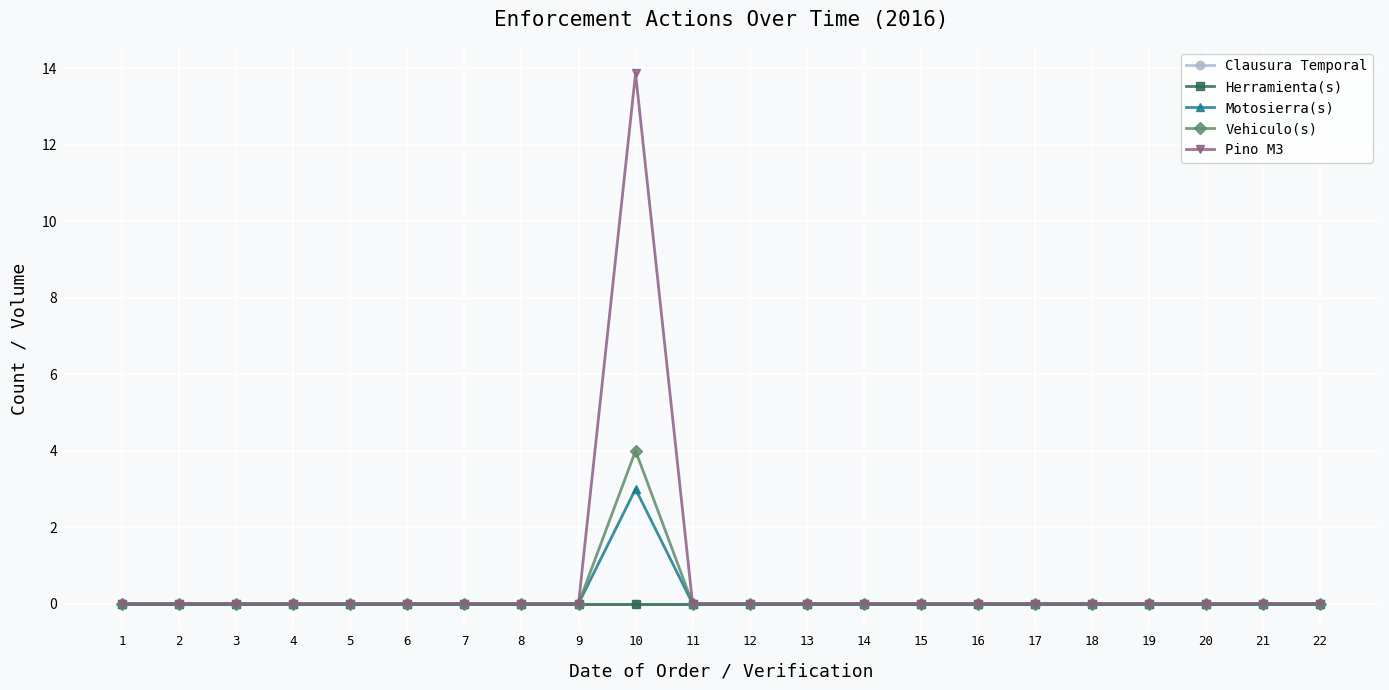

Does the chart have visible grid lines?

Yes